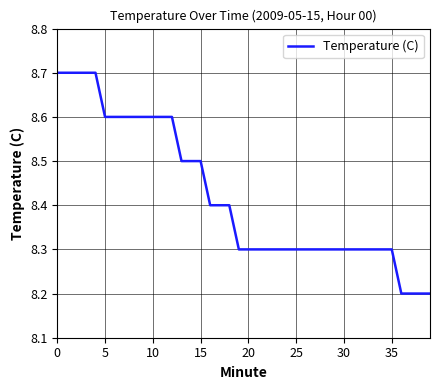

Reading left to right, transcribe all the data shown in this chart.

8.7	8.7	8.7	8.7	8.7	8.6	8.6	8.6	8.6	8.6	8.6	8.6	8.6	8.5	8.5	8.5	8.4	8.4	8.4	8.3	8.3	8.3	8.3	8.3	8.3	8.3	8.3	8.3	8.3	8.3	8.3	8.3	8.3	8.3	8.3	8.3	8.2	8.2	8.2	8.2